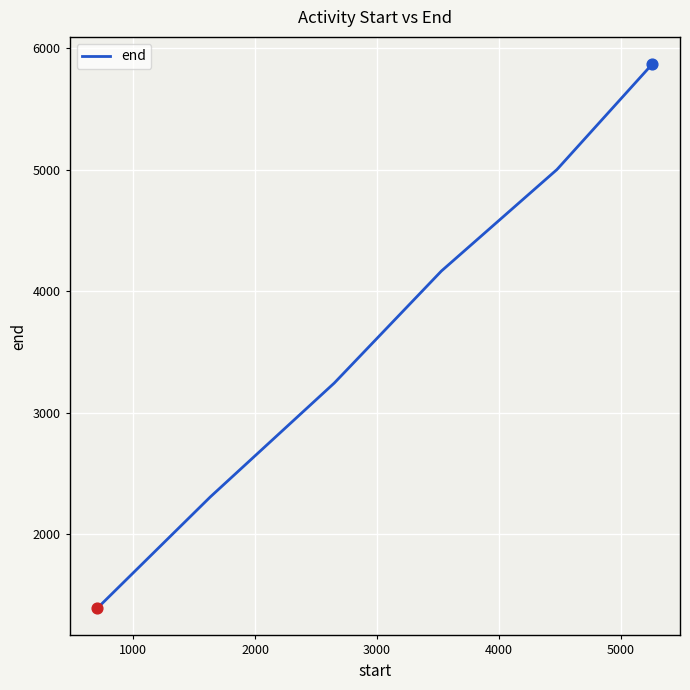

What is the difference between the second highest and second lowest values?

2696